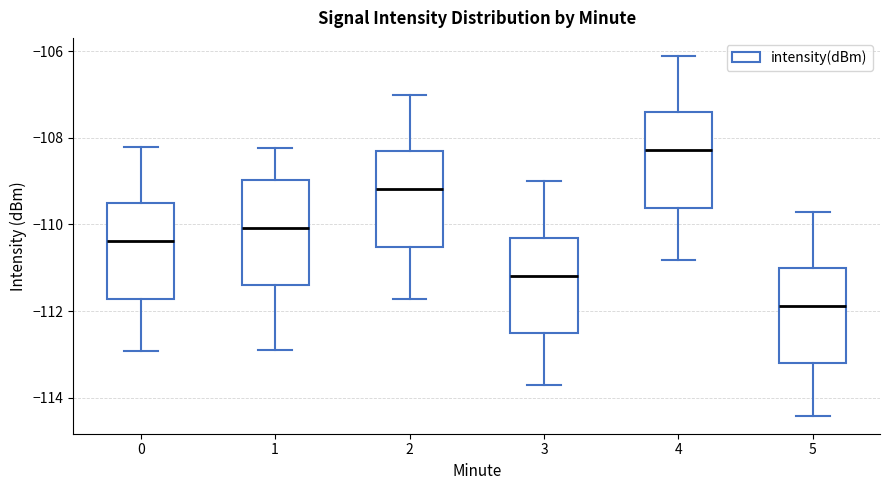

Which box is the tallest, from its lower edge to its upper edge?

1